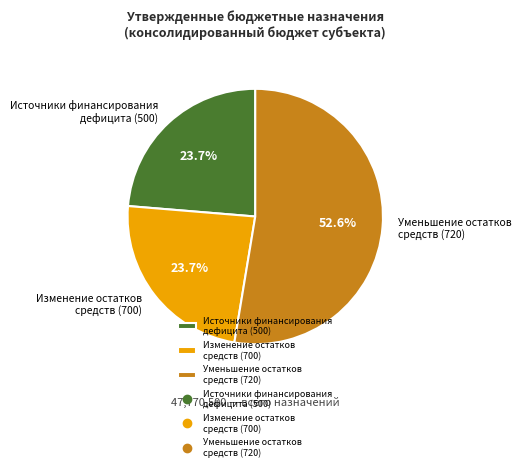

Does Изменение остатков средств (700) account for over 50% of the chart?

No